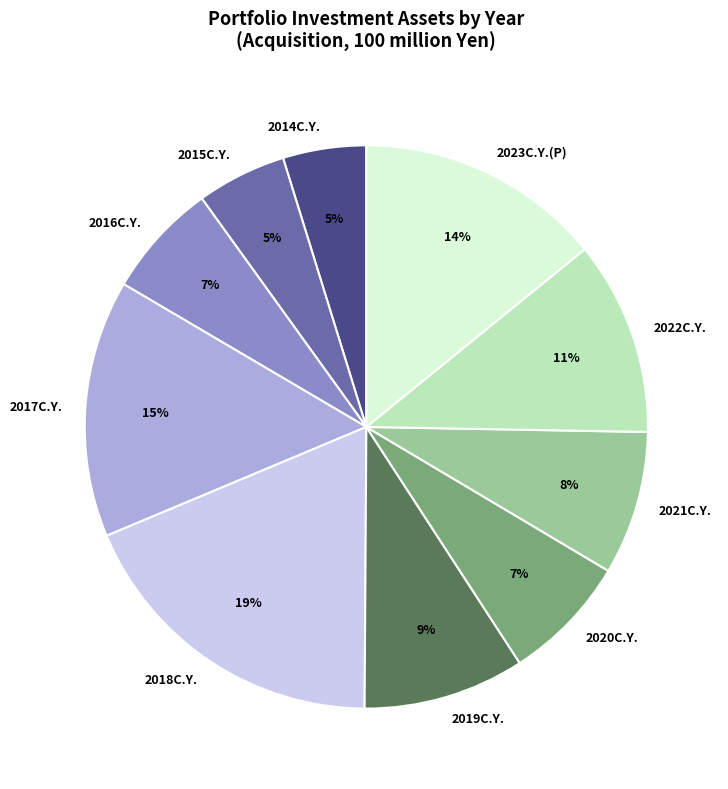

Does 2014C.Y. account for over 50% of the chart?

No